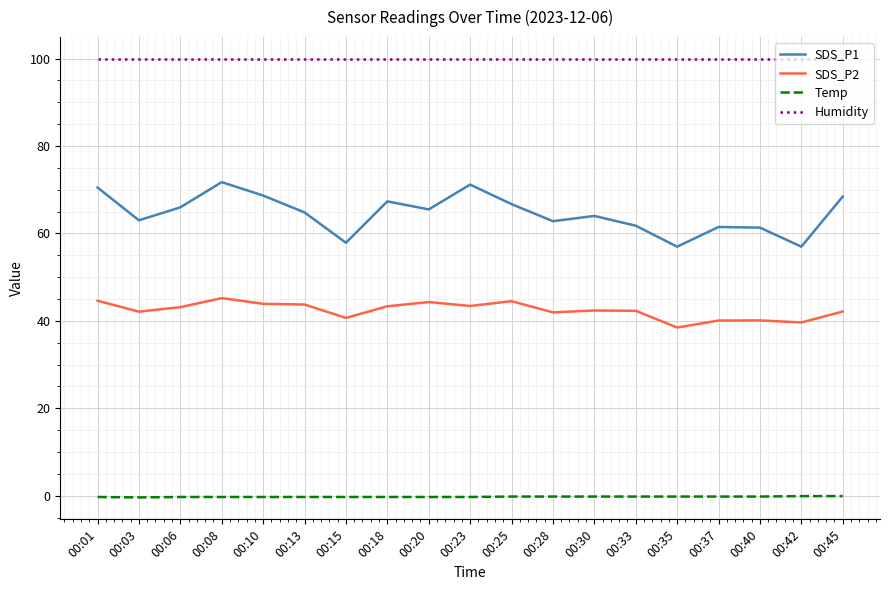

Which series changed the most between 00:06 and 00:35?

SDS_P1